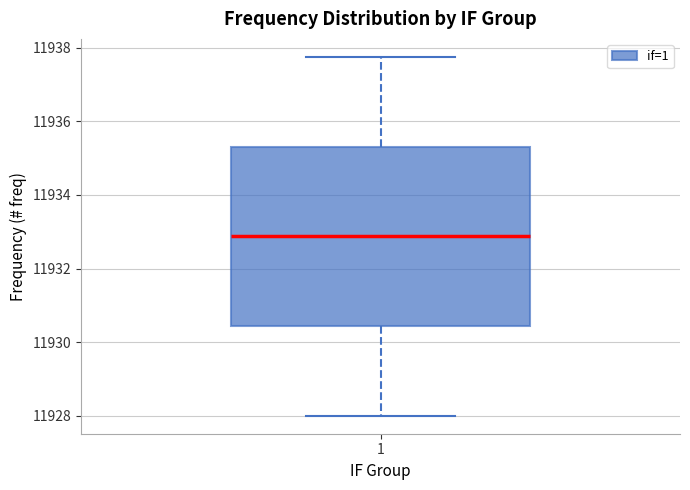

Transcribe this box plot: give where the median line is, the range the box spans, and where the two whiskers end, as read against the y-axis. The values are not printed on the chart, so give them approximately, as read against the axis.

median 11932.8, box 11930.4 to 11935.4, whiskers 11928.0 to 11937.8